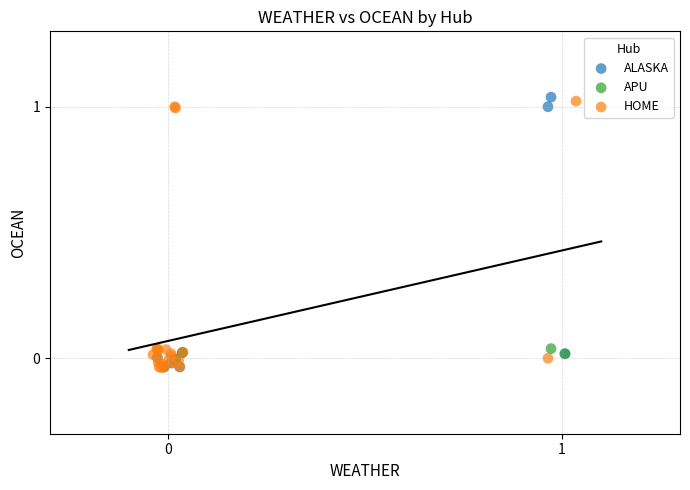

Which series contains the highest Y value?

ALASKA